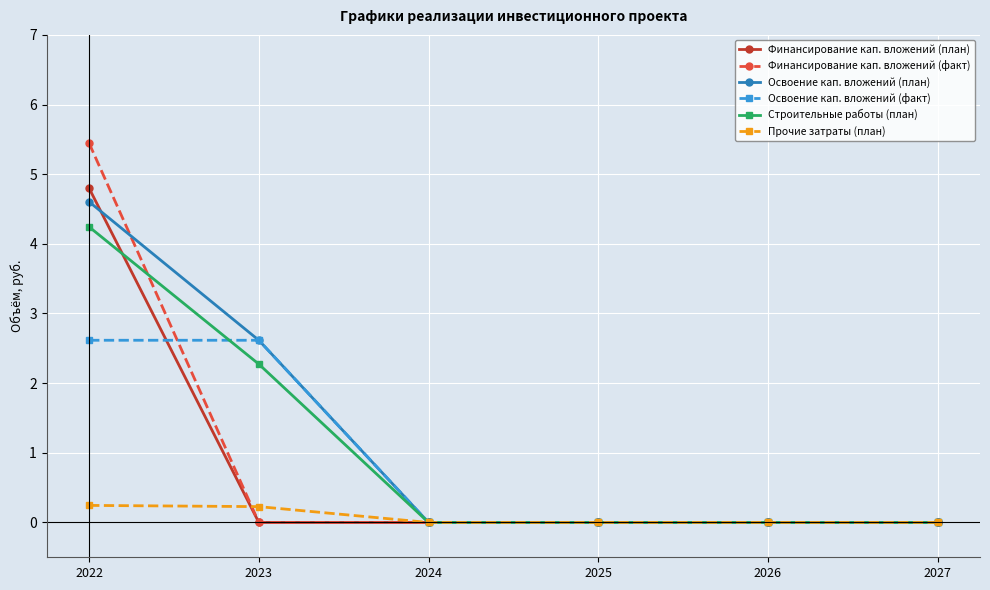

What are all the series names shown in the legend?

Финансирование кап. вложений (план), Финансирование кап. вложений (факт), Освоение кап. вложений (план), Освоение кап. вложений (факт), Строительные работы (план), Прочие затраты (план)